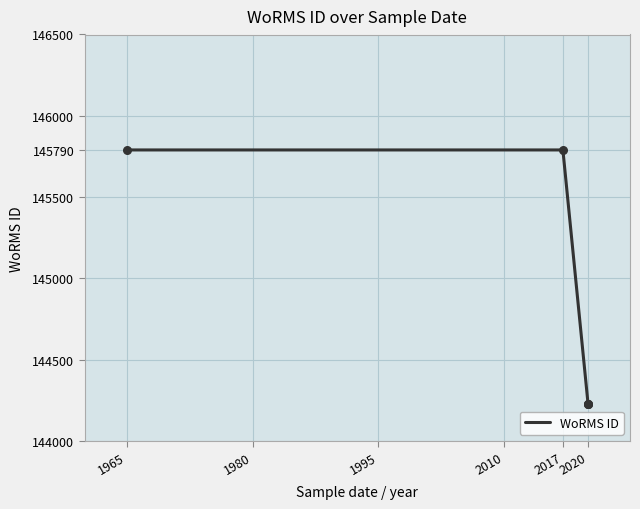

Between 1965 and 2020, which is larger?

1965